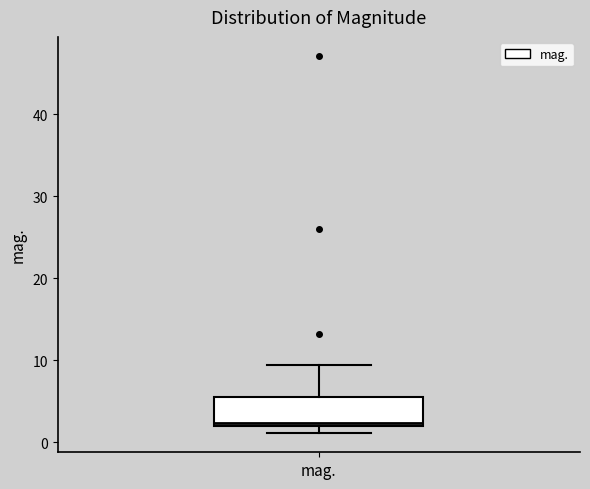

Transcribe this box plot: give where the median line is, the range the box spans, and where the two whiskers end, as read against the y-axis. The values are not printed on the chart, so give them approximately, as read against the axis.

median 2 (just above the box's lower edge), box 2 to 5, whiskers 1 to 9